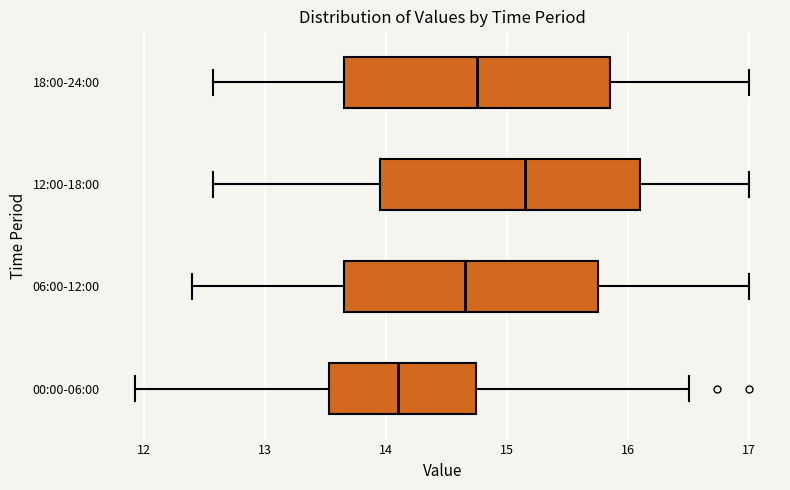

Where is the left edge of the box for 06:00-12:00 on the x-axis? The values are not printed on the chart, so give them approximately, as read against the axis.

13.7